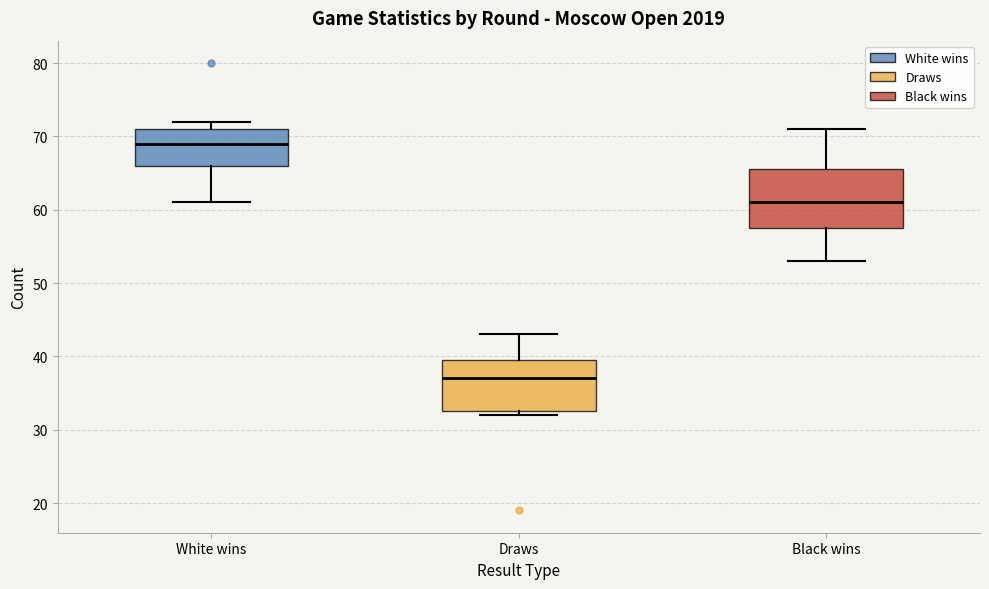

Where does the median line of the box for Black wins sit on the y-axis? The values are not printed on the chart, so give them approximately, as read against the axis.

61